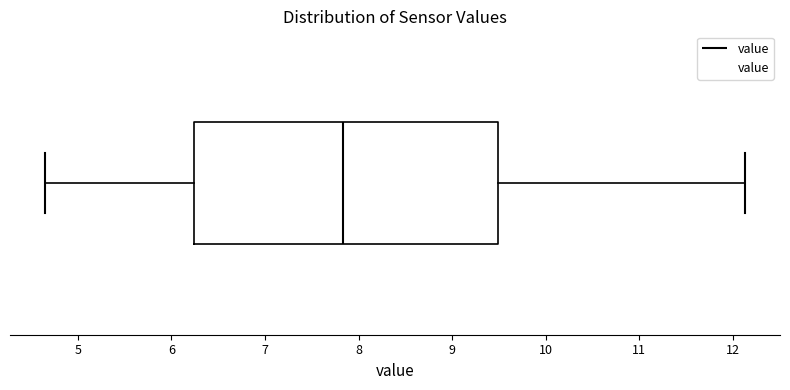

Transcribe this box plot: give where the median line is, the range the box spans, and where the two whiskers end, as read against the x-axis. The values are not printed on the chart, so give them approximately, as read against the axis.

median 7.8, box 6.2 to 9.5, whiskers 4.7 to 12.1